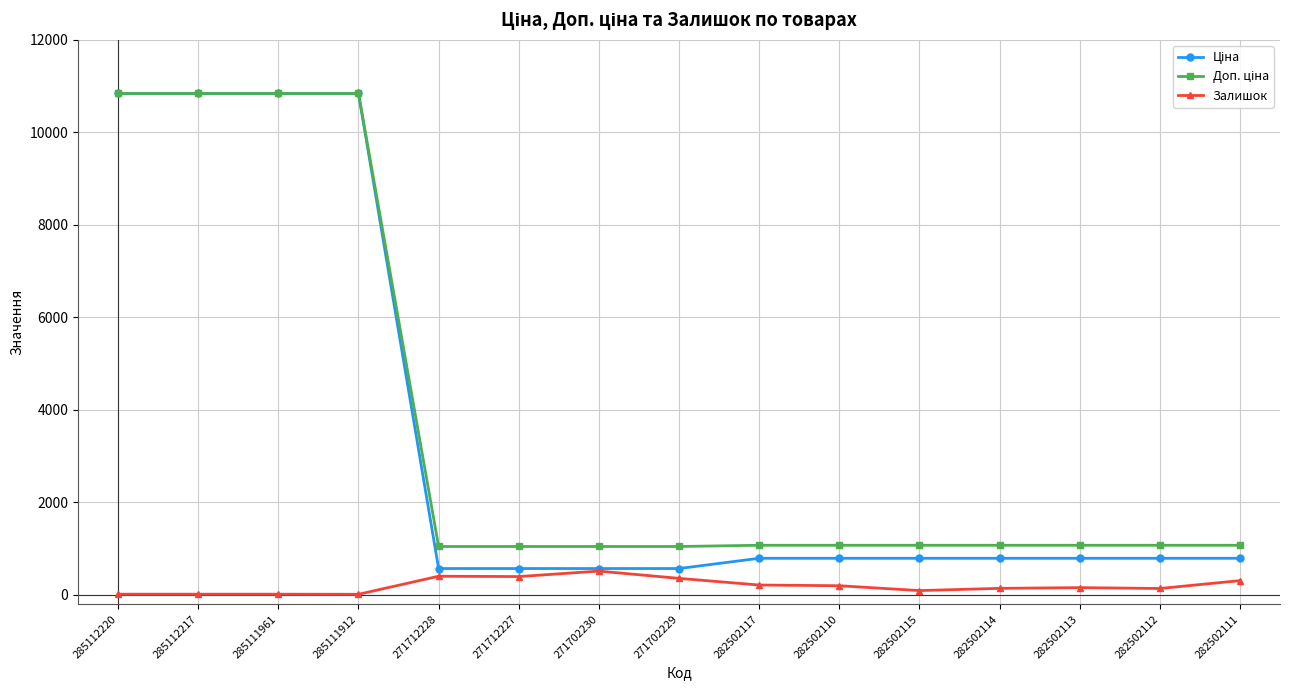

What is the maximum value shown in the chart?

10840.1